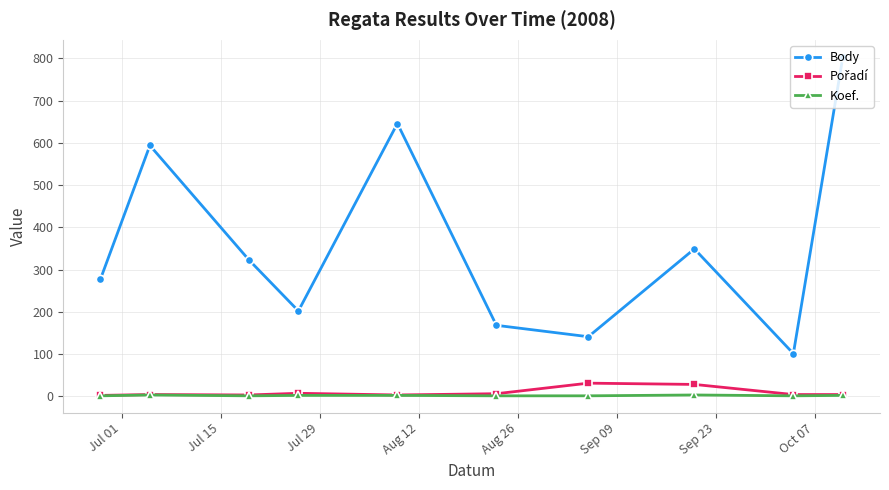

What is the maximum value shown in the chart?

804